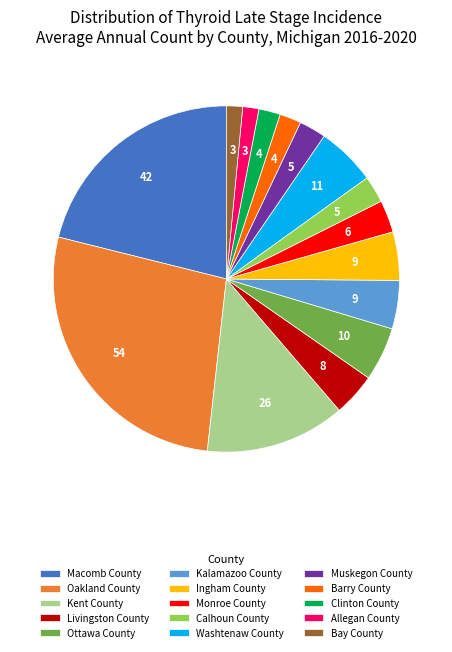

Which has a higher value, Clinton County or Allegan County?

Clinton County